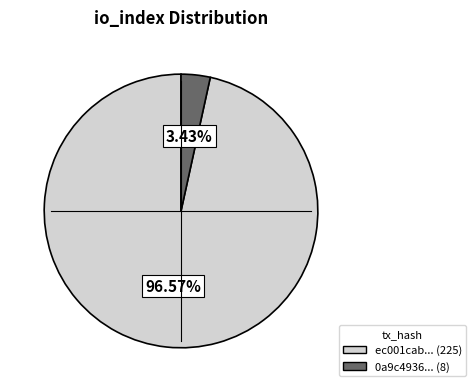

Is there any slice that represents more than half of the pie?

Yes